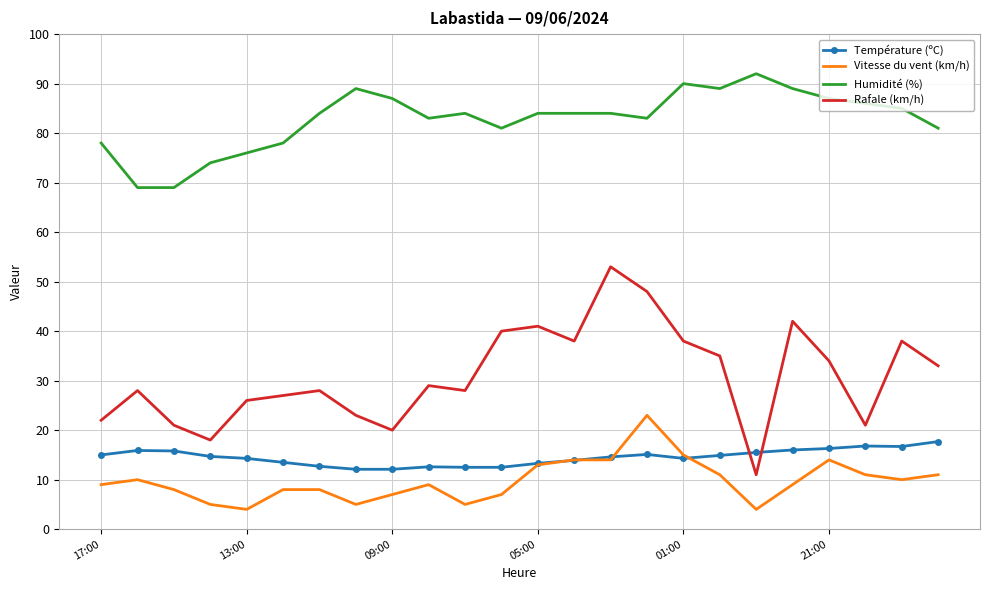

What is the maximum value shown in the chart?

92.0